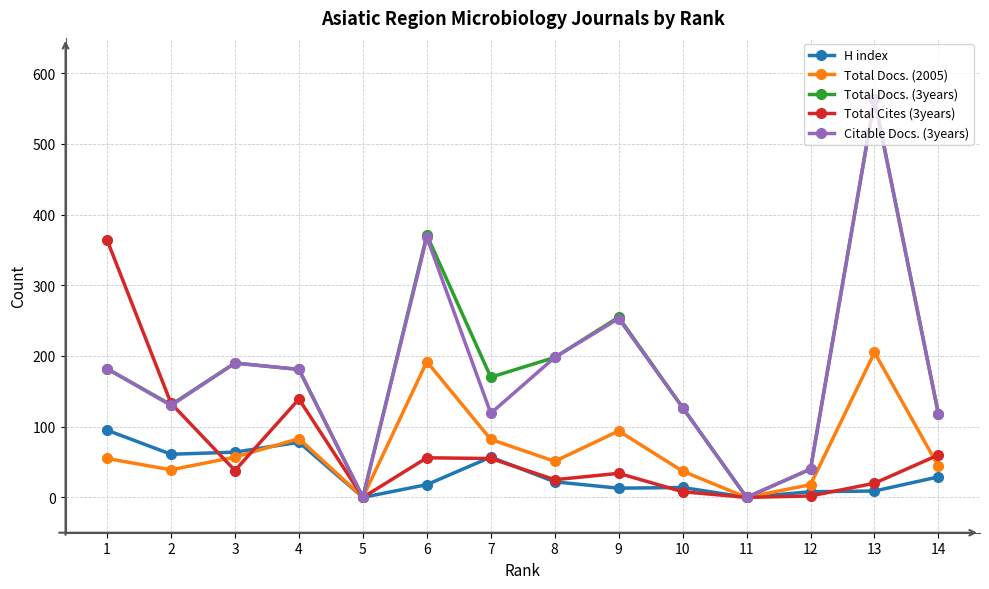

What is the maximum value shown in the chart?

563